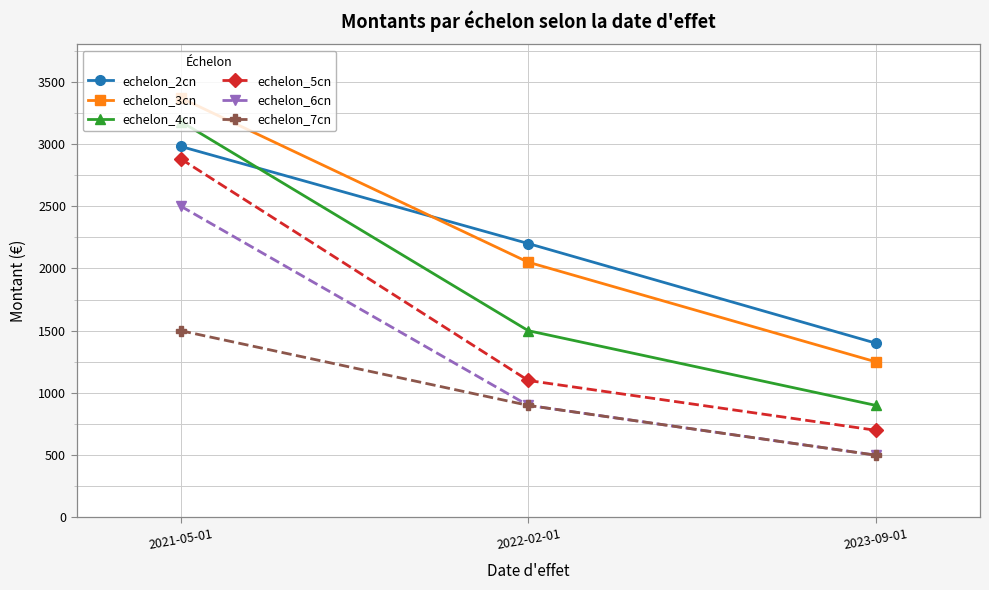

List the labels in order of echelon_4cn value, smallest first.

2023-09-01, 2022-02-01, 2021-05-01